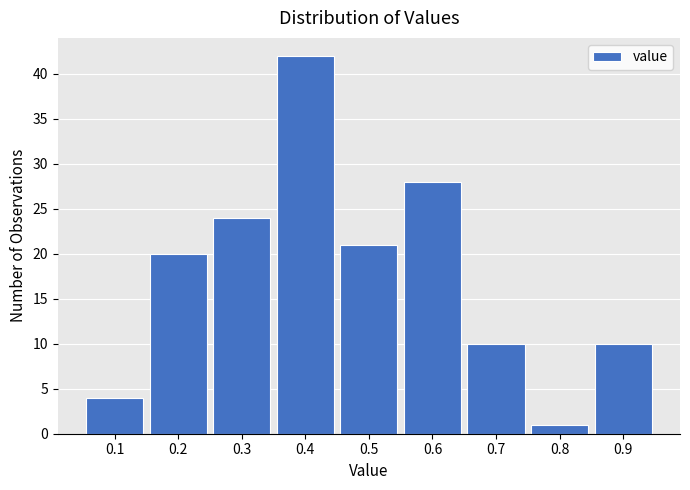

How tall is the bar that spans 0.75 to 0.85 on the x-axis? The values are not printed on the chart, so give them approximately, as read against the axis.

1